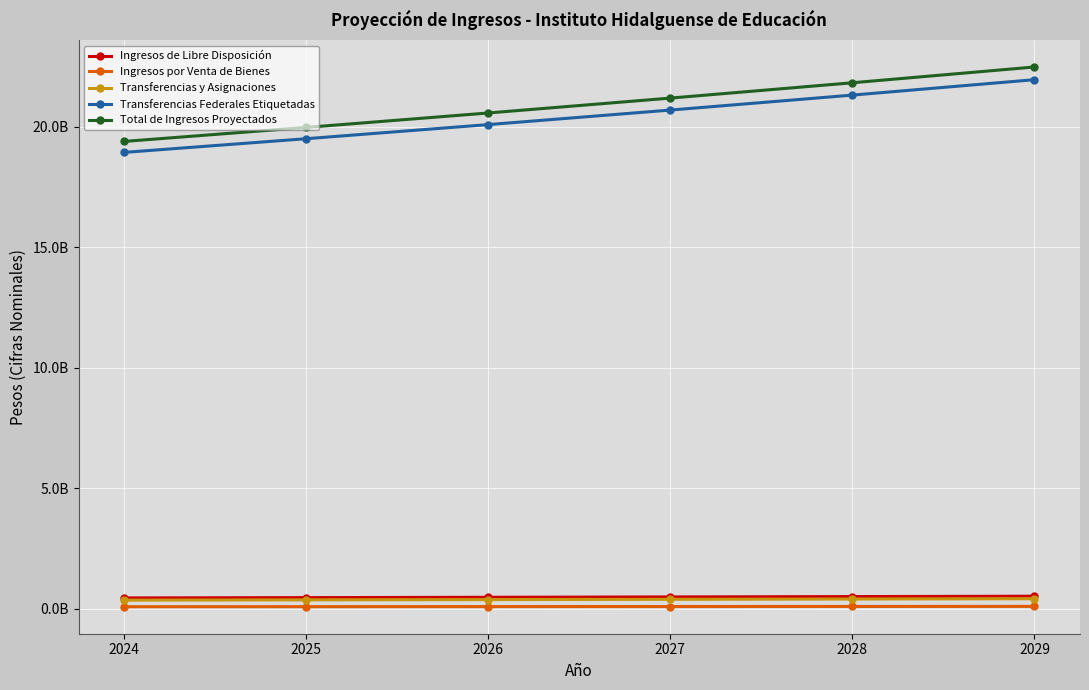

Does the chart have visible grid lines?

Yes